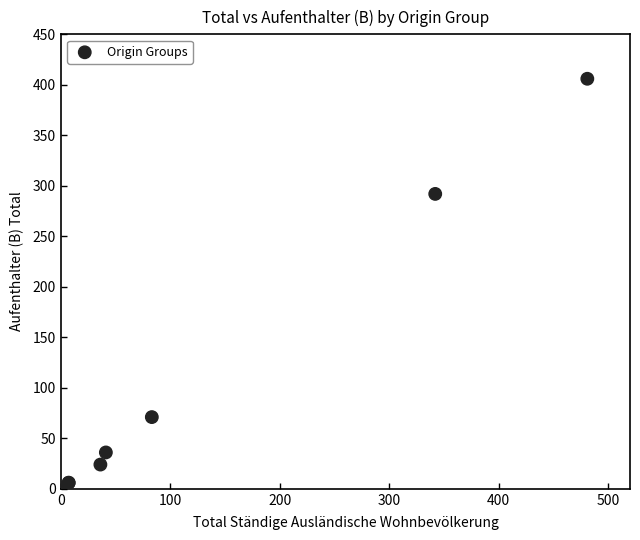

What Y value in the scatter plot is closest to 203?

292